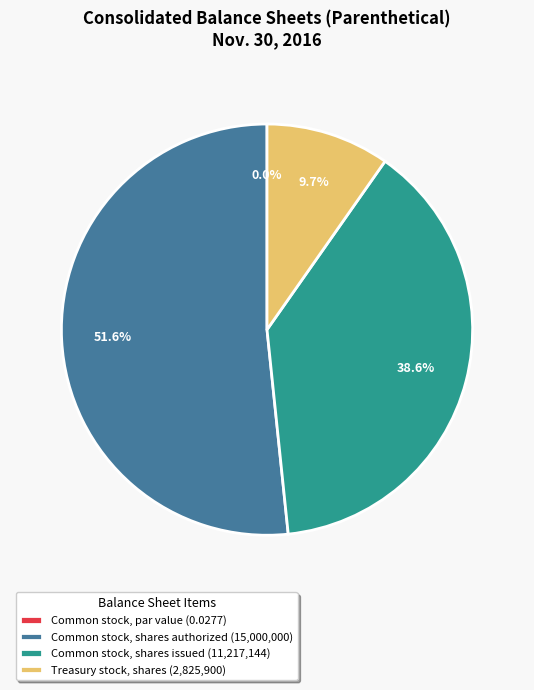

What percentage is the Common stock, shares issued slice, to the nearest percent?

39%